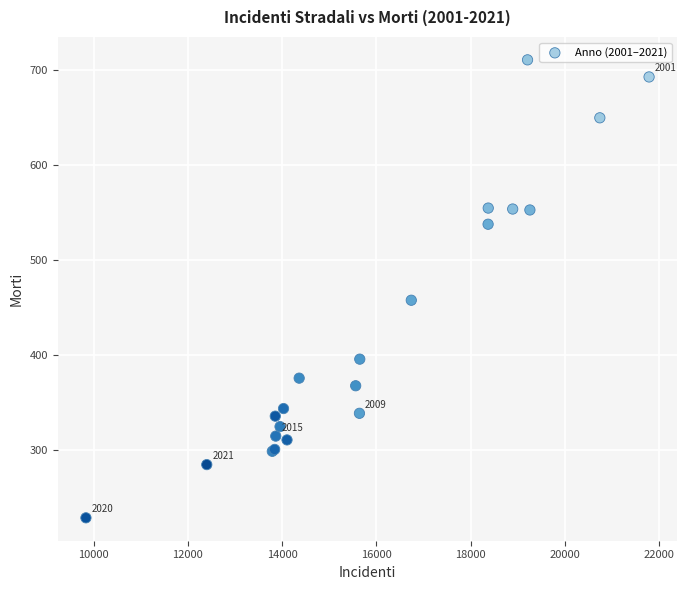

What Y value in the scatter plot is closest to 470?

458